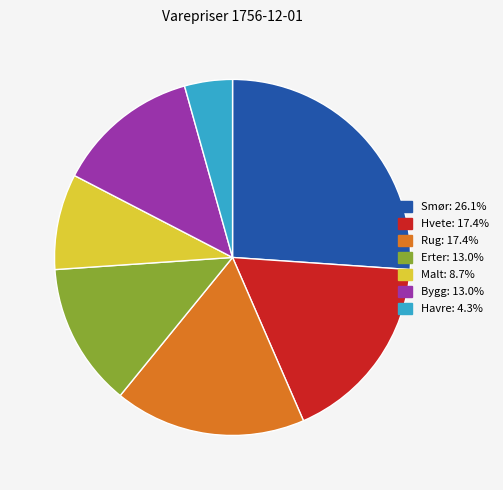

Between Smør and Erter, which is larger?

Smør